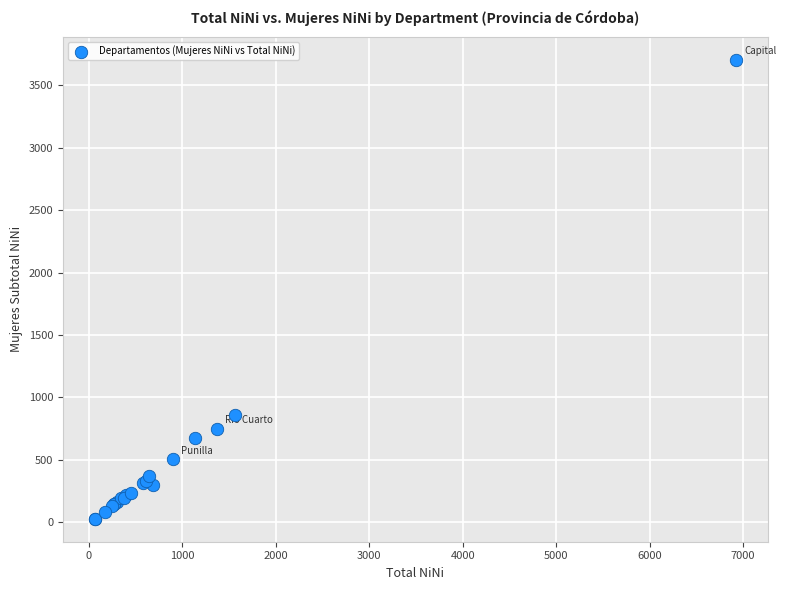

What Y value in the scatter plot is closest to 1866?

856